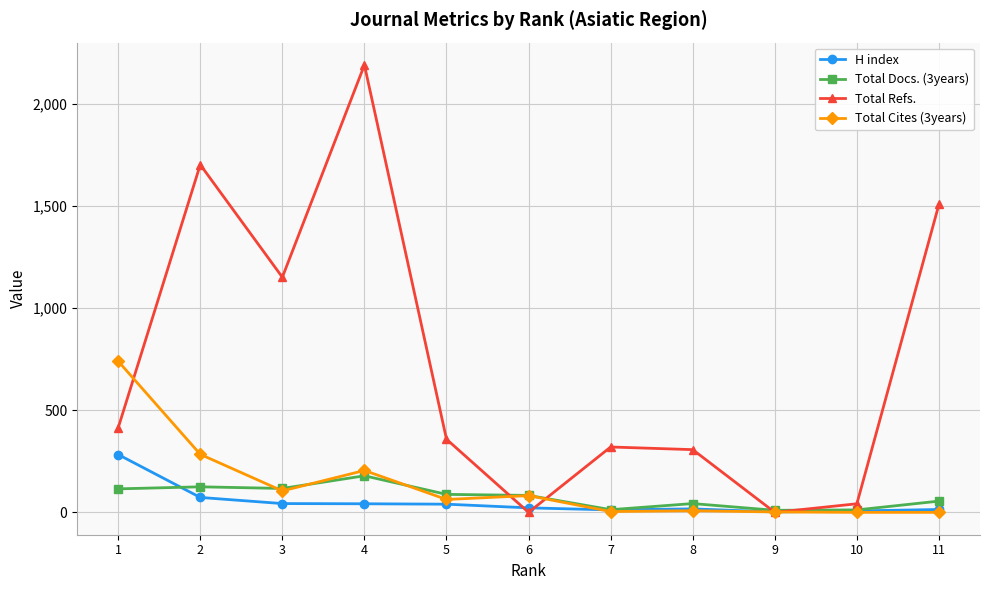

What is the difference between the second highest and minimum values in the Total Docs. (3years) series?

115